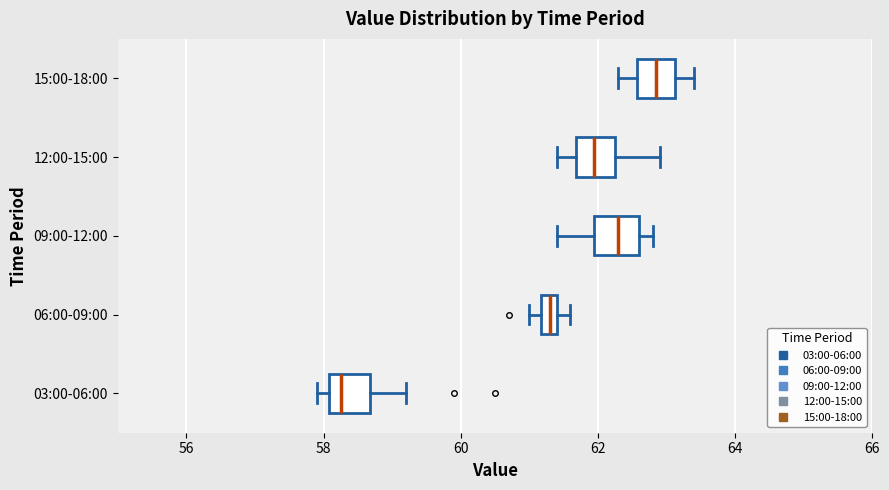

Where is the right edge of the box for 06:00-09:00 on the x-axis? The values are not printed on the chart, so give them approximately, as read against the axis.

61.4